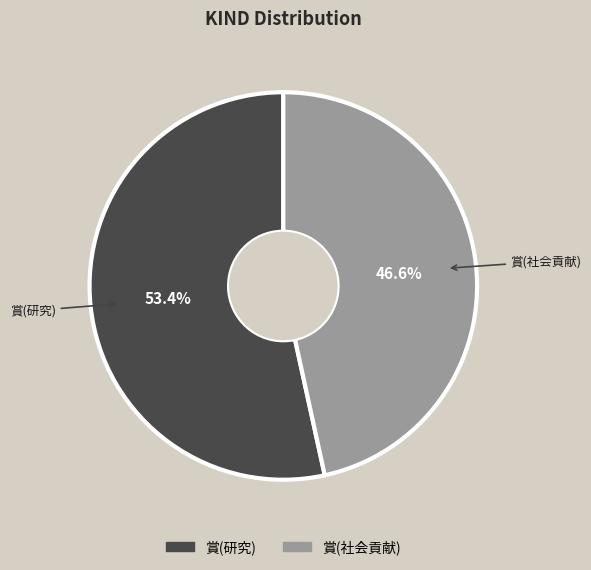

How much of the chart is everything except 賞(社会貢献)?

53.4%